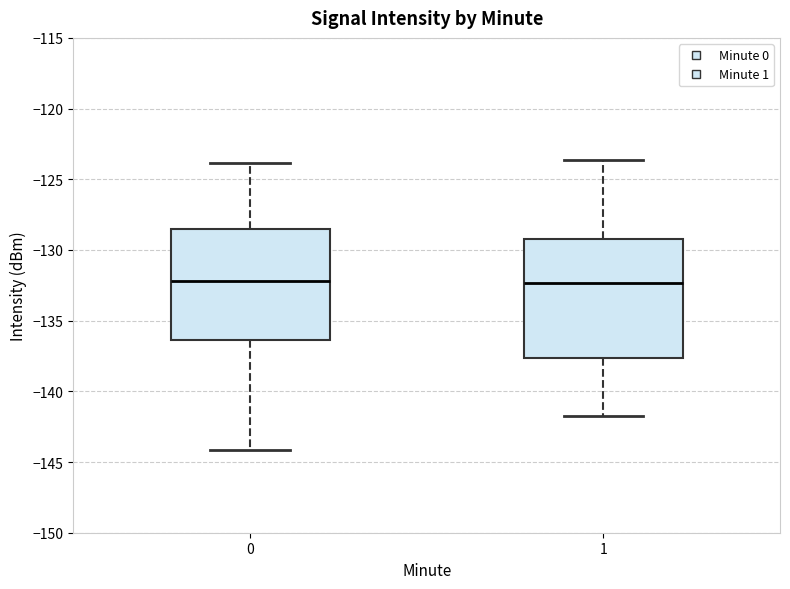

Where is the lower edge of the box at x = 1 on the y-axis? The values are not printed on the chart, so give them approximately, as read against the axis.

-137.5